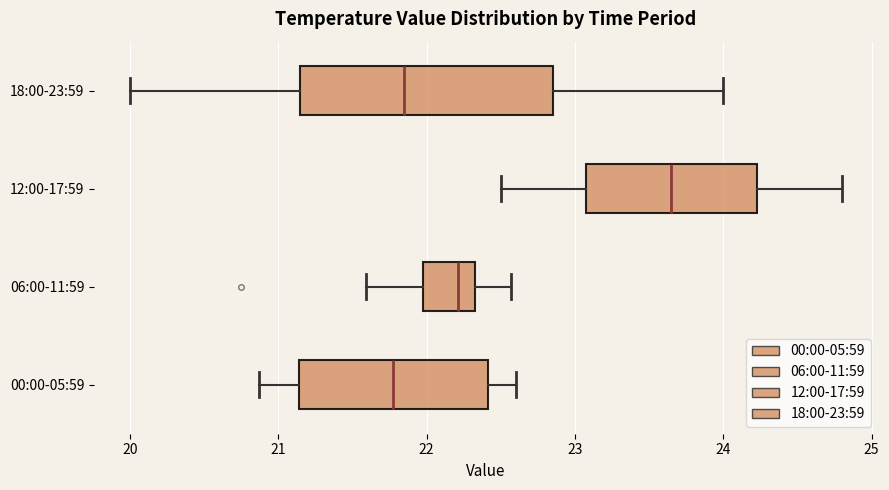

Where is the right edge of the box for 00:00-05:59 on the x-axis? The values are not printed on the chart, so give them approximately, as read against the axis.

22.4